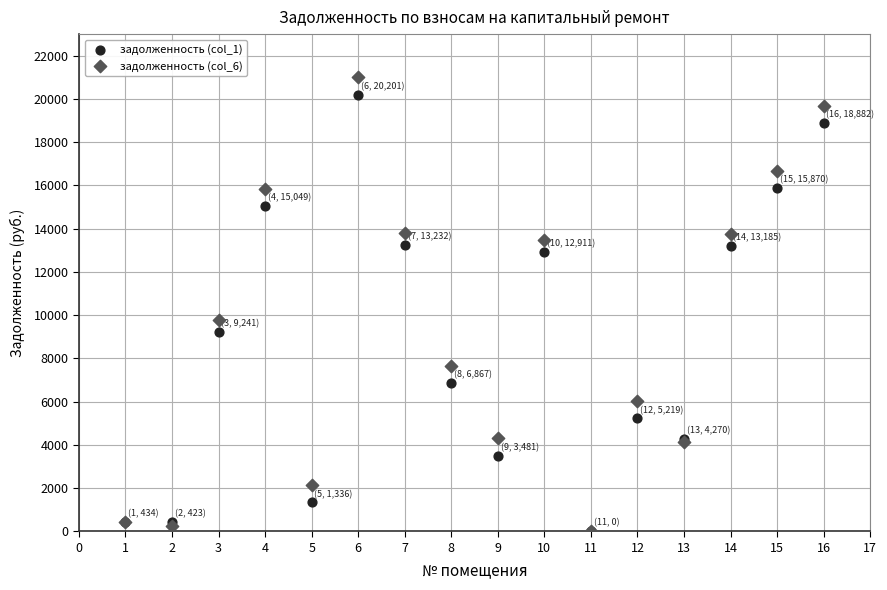

Across all series, what Y value is closest to 10518?

9783.3